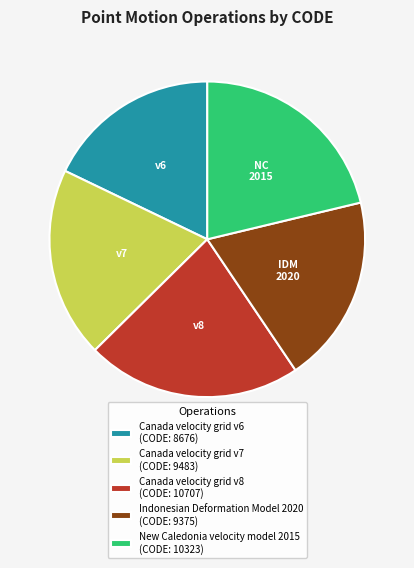

Which has a higher value, Canada velocity grid v6 (CODE: 8676) or Indonesian Deformation Model 2020 (CODE: 9375)?

Indonesian Deformation Model 2020 (CODE: 9375)